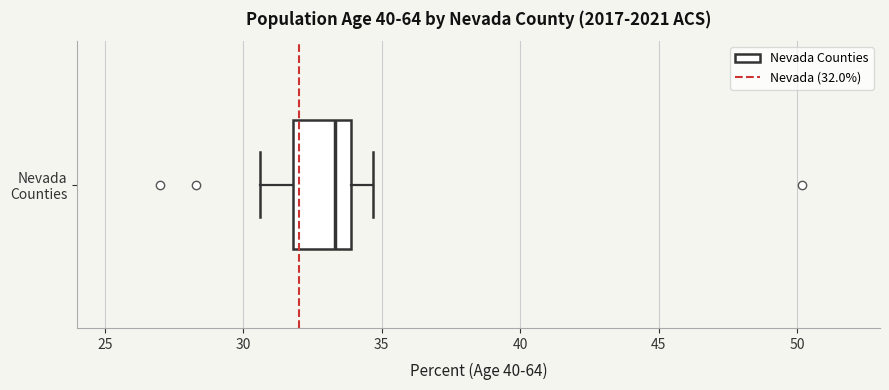

Where does the left whisker of the box for Nevada Counties end on the x-axis? The values are not printed on the chart, so give them approximately, as read against the axis.

30.5